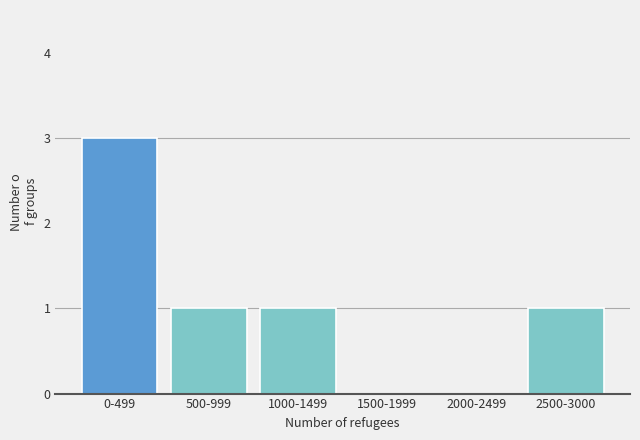

Reading left to right, list all the values displayed in this chart.

0-499=3	500-999=1	1000-1499=1	1500-1999=0	2000-2499=0	2500-3000=1